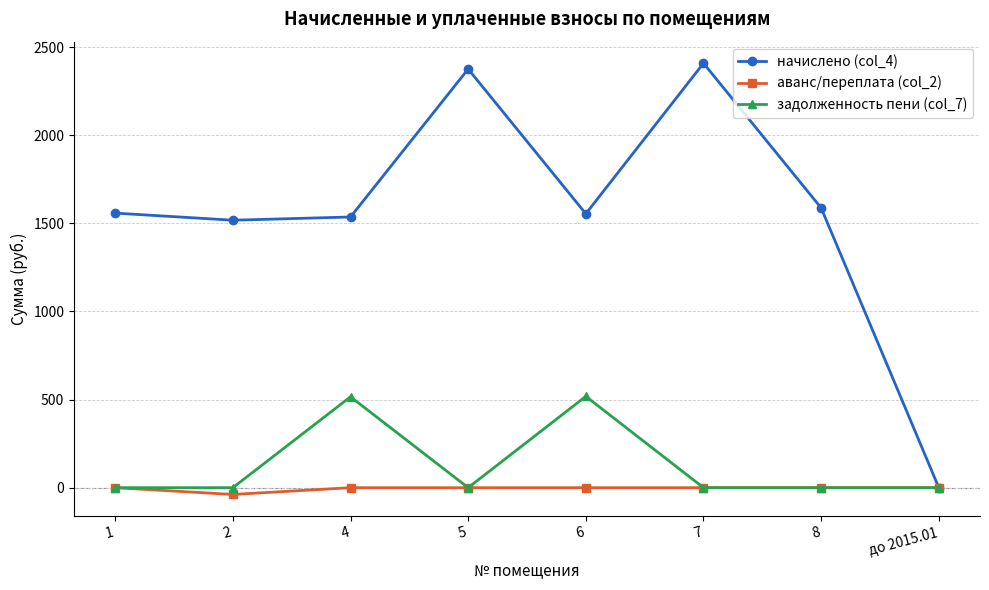

Which label corresponds to the smallest value in the chart?

2